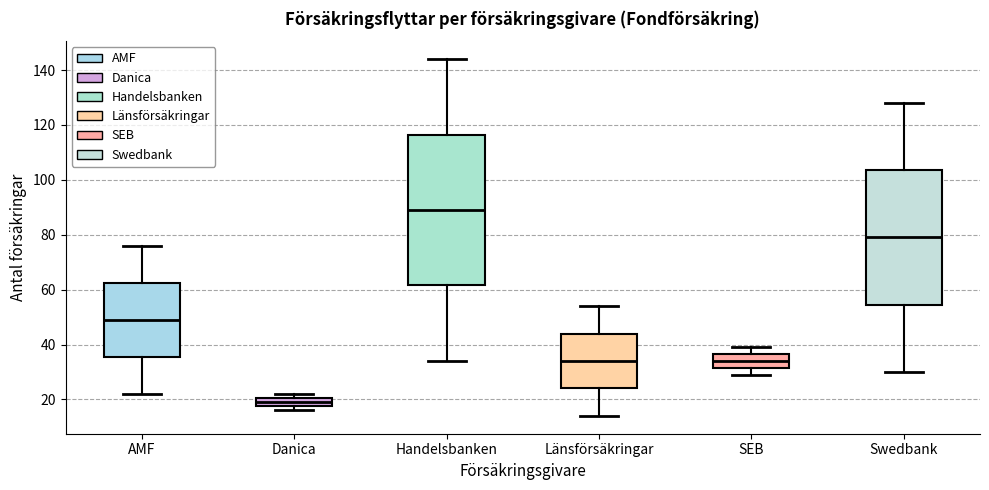

Comparing the boxes themselves (not the whiskers), which one is the tallest?

Handelsbanken